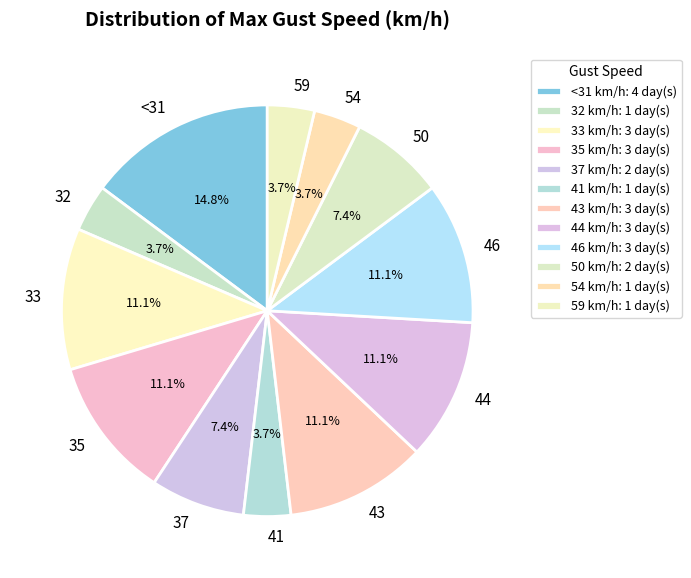

What percentage is NOT represented by 44?

88.9%